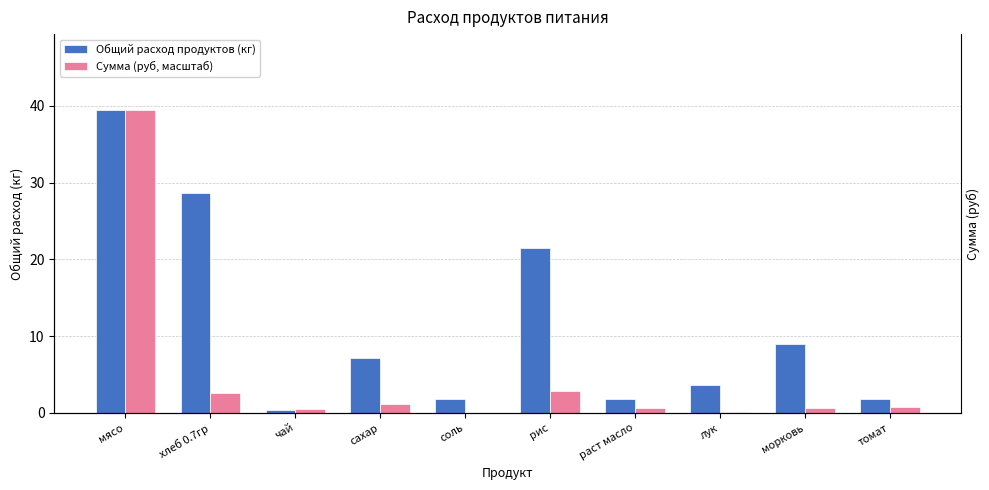

Rank the categories by Сумма (руб, масштаб) value from highest to lowest.

мясо, рис, хлеб 0.7гр, сахар, томат, морковь, раст масло, чай, лук, соль